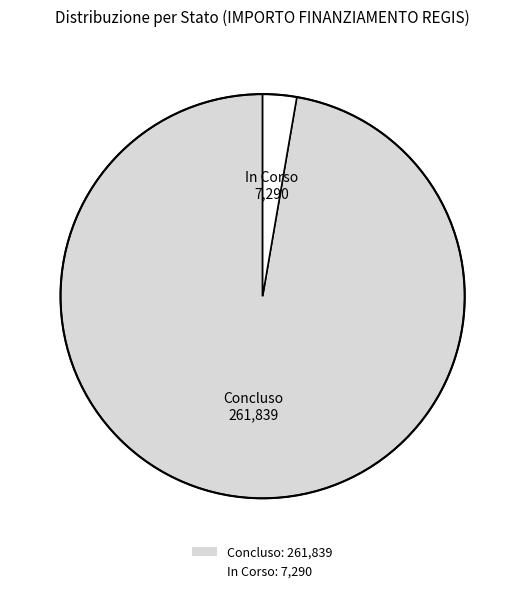

Is it true that In Corso: 7,290 is 3% of the pie?

True